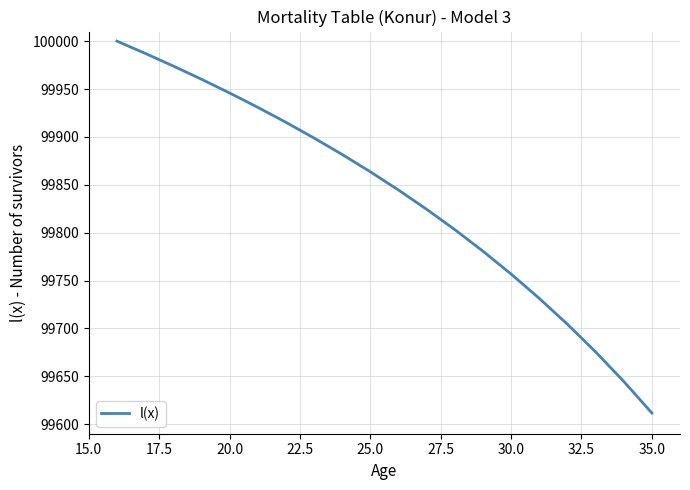

What is the greatest value displayed?

100000.0